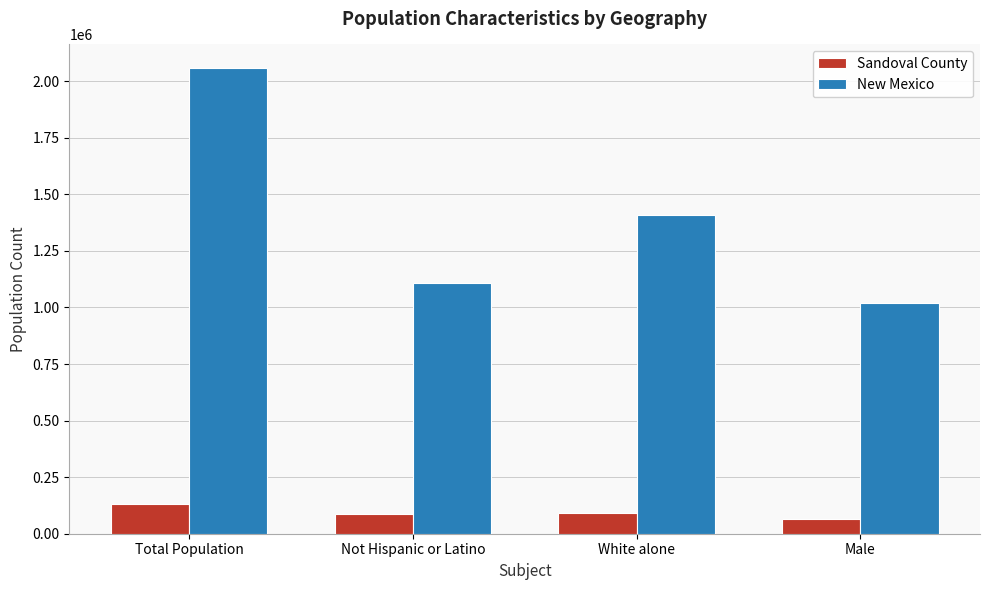

Which series has the largest total across all categories?

New Mexico